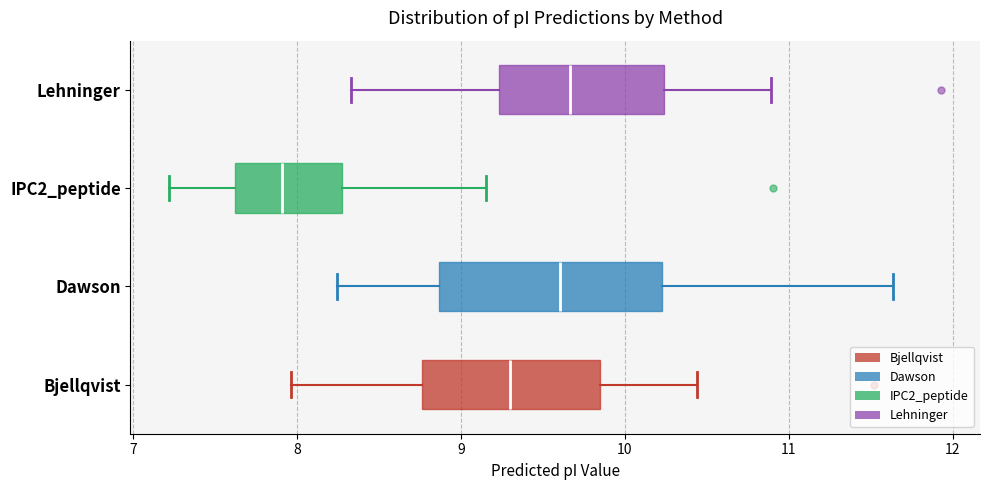

Where does the right whisker of the box for Bjellqvist end on the x-axis? The values are not printed on the chart, so give them approximately, as read against the axis.

10.4